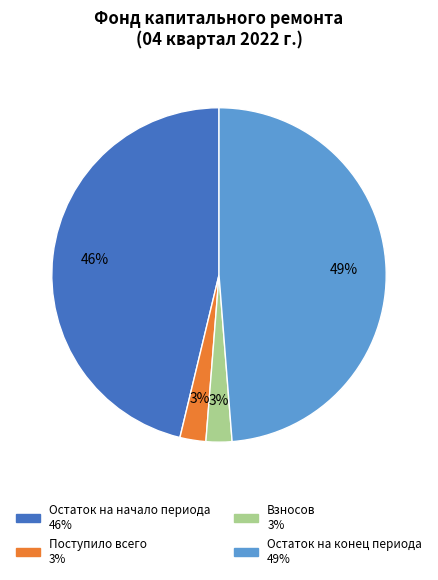

To the nearest percent, what is the difference between the largest and smallest slice percentages?

46%